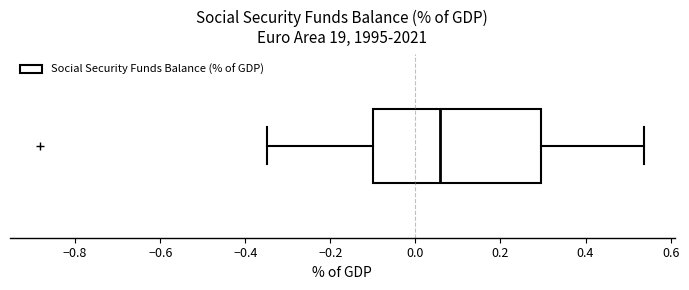

Read this box plot against the x-axis: the position of the median line, the range covered by the box, and the ends of both whiskers. The values are not printed on the chart, so give them approximately, as read against the axis.

median 0.06, box -0.10 to 0.30, whiskers -0.34 to 0.54